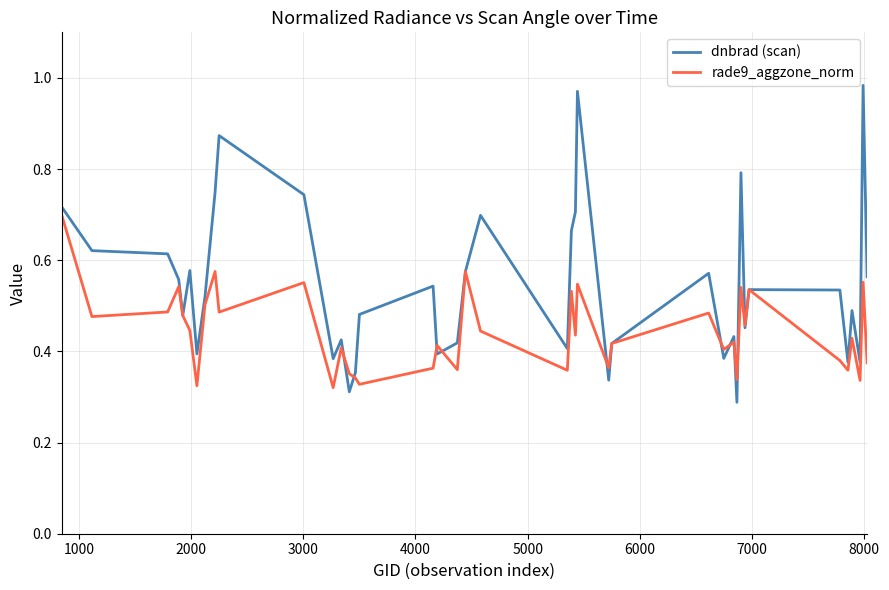

Which series has the largest range (max minus min)?

dnbrad (scan)